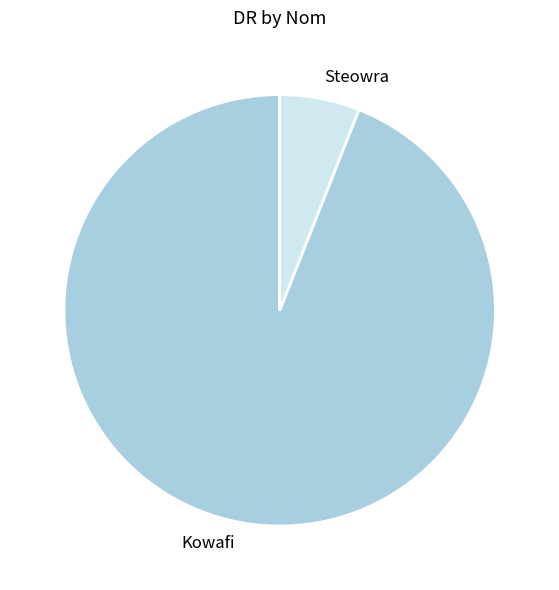

The Kowafi slice represents 94% of the pie. True or false?

True